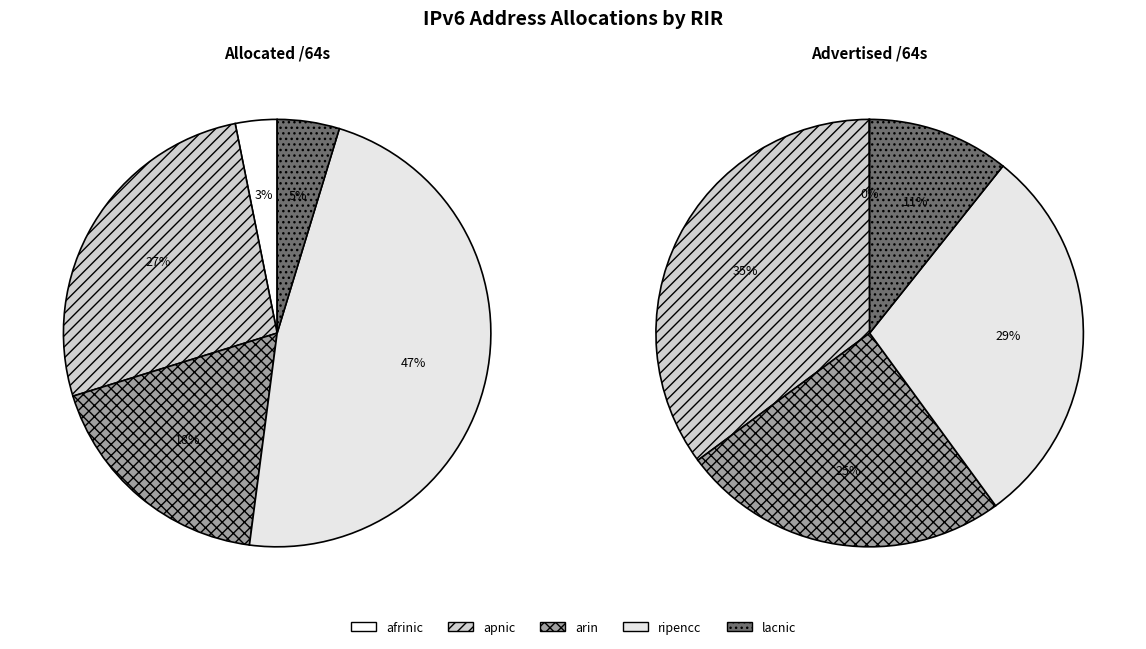

True or false: afrinic accounts for 3% of the total.

True